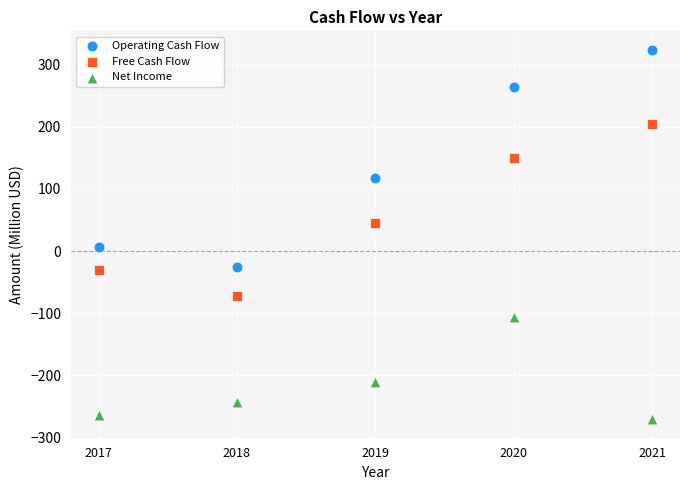

Which series contains the highest Y value?

Operating Cash Flow